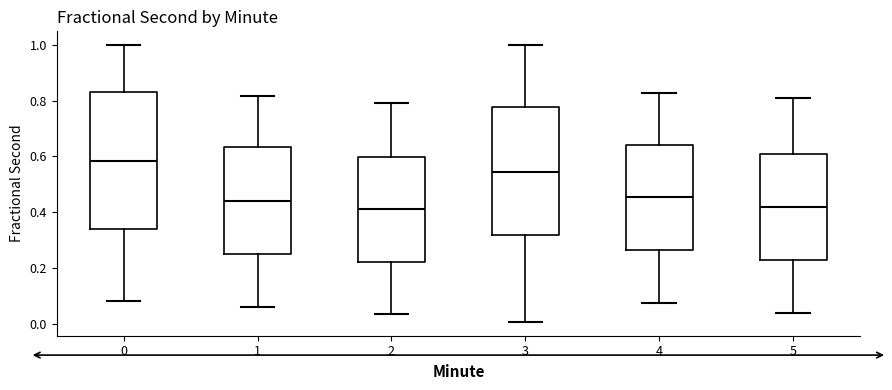

Reading left to right, transcribe this box plot: for each box, give where its median line is, the range the box spans, and where its two whiskers end, as read against the y-axis. The values are not printed on the chart, so give them approximately, as read against the axis.

0: median 0.58, box 0.34 to 0.82, whiskers 0.08 to 1.00
1: median 0.44, box 0.24 to 0.64, whiskers 0.06 to 0.82
2: median 0.42, box 0.22 to 0.60, whiskers 0.04 to 0.80
3: median 0.54, box 0.32 to 0.78, whiskers 0.00 to 1.00
4: median 0.46, box 0.26 to 0.64, whiskers 0.08 to 0.82
5: median 0.42, box 0.22 to 0.60, whiskers 0.04 to 0.80